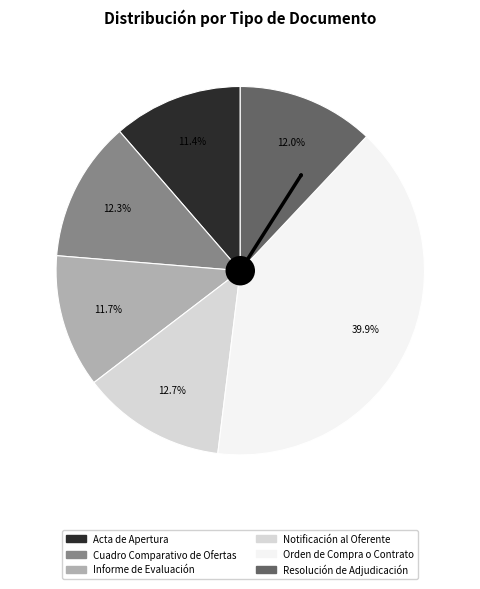

What is the ratio of the value at Notificación al Oferente to the value at Acta de Apertura?

1.1